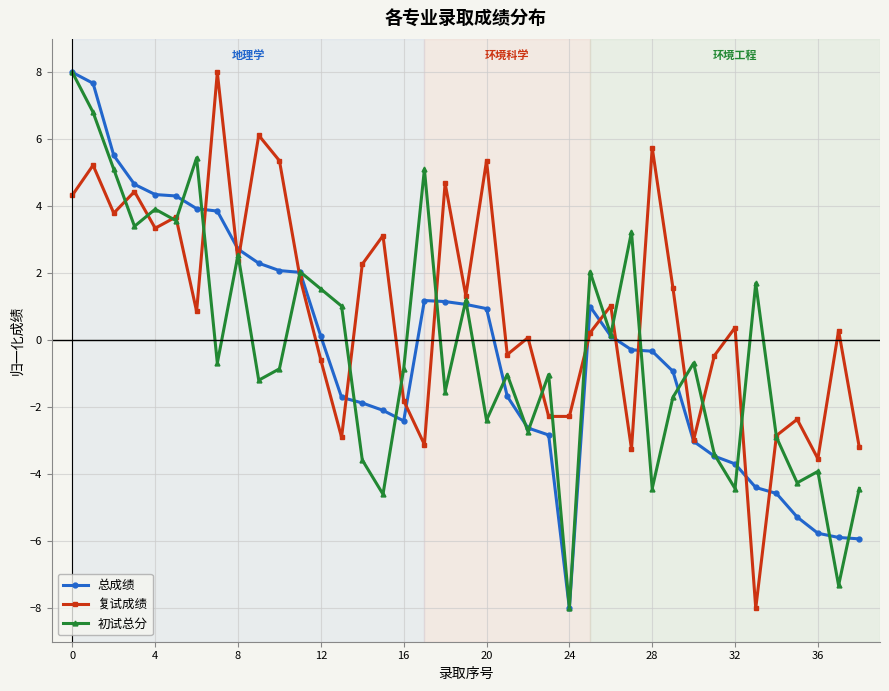

True or false: 初试总分 has more than 0 points higher than both neighbors.

True